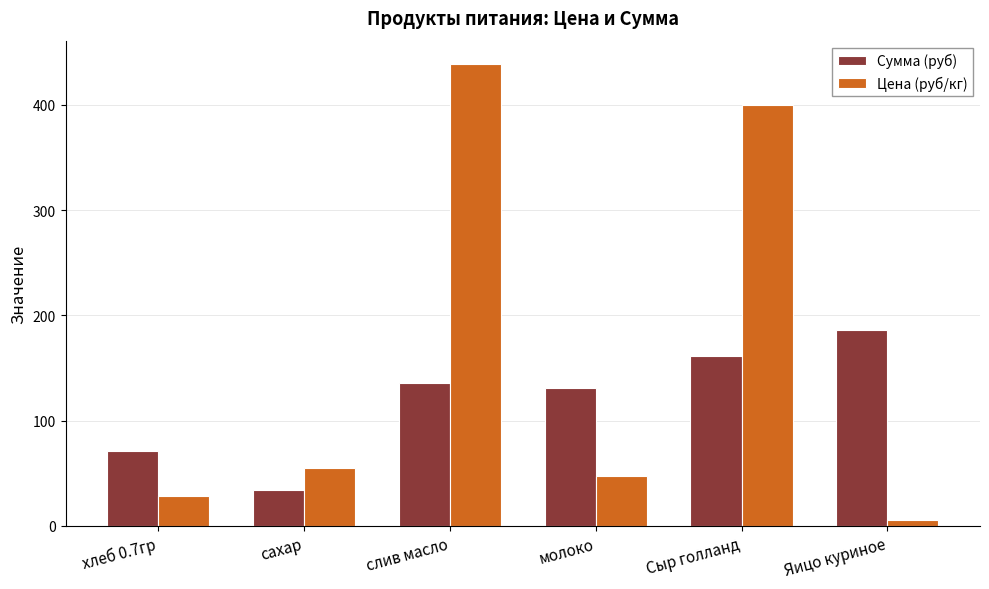

Rank the series by their maximum value, from highest to lowest.

Цена (руб/кг), Сумма (руб)